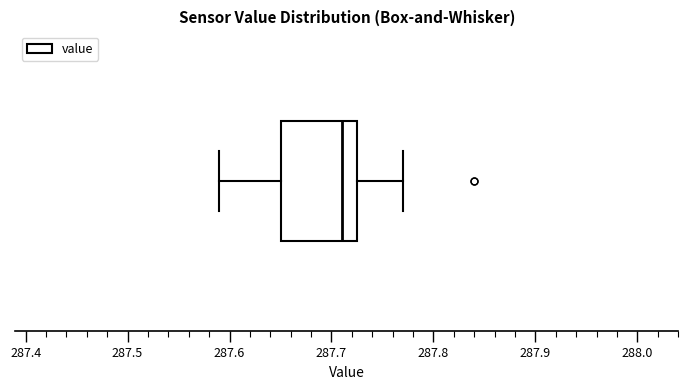

Transcribe this box plot: give where the median line is, the range the box spans, and where the two whiskers end, as read against the x-axis. The values are not printed on the chart, so give them approximately, as read against the axis.

median 287.71, box 287.65 to 287.73, whiskers 287.59 to 287.77